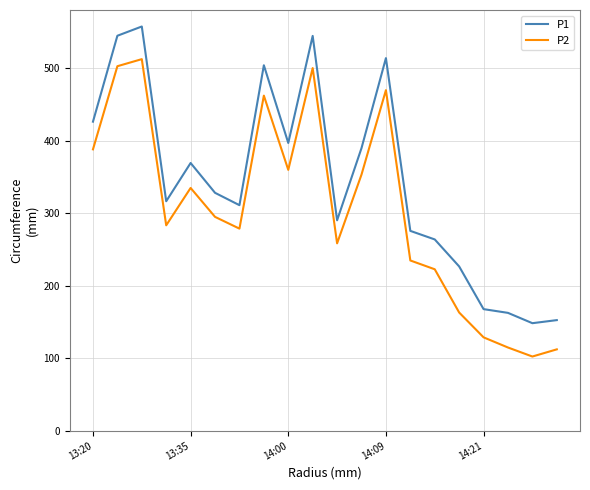

Rank the series by their maximum value, from lowest to highest.

P2, P1